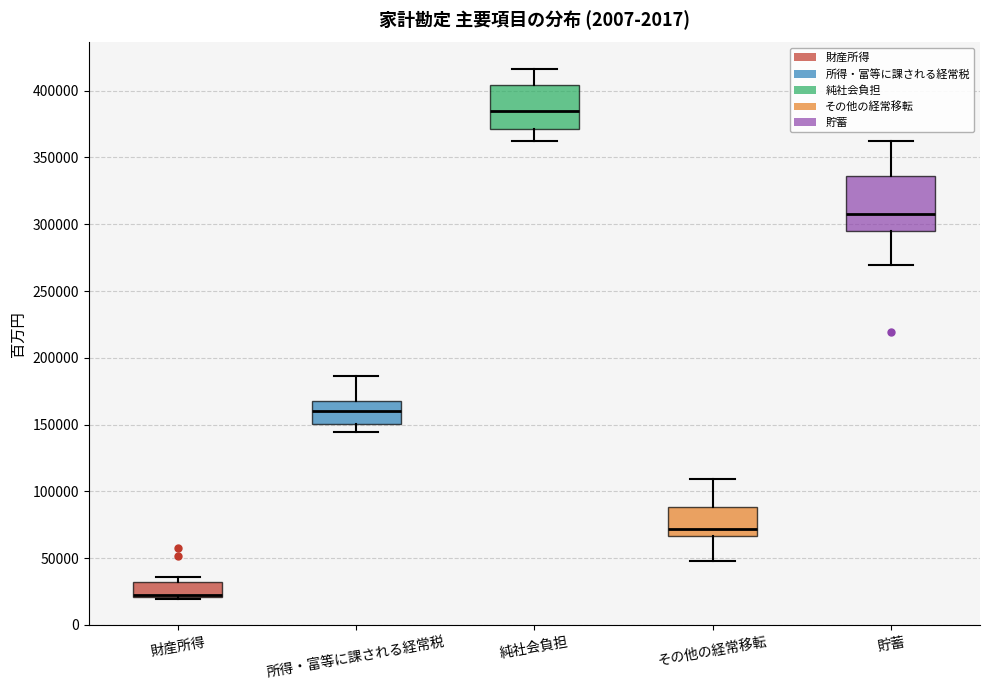

Reading left to right, read every box against the y-axis: the position of its median line, the range the box covers, and the ends of its whiskers. The values are not printed on the chart, so give them approximately, as read against the axis.

財産所得: median 20000 (just above the box's lower edge), box 20000 to 30000, whiskers 20000 to 35000
所得・富等に課される経常税: median 160000, box 150000 to 170000, whiskers 145000 to 185000
純社会負担: median 385000, box 370000 to 405000, whiskers 360000 to 415000
その他の経常移転: median 70000, box 65000 to 90000, whiskers 50000 to 110000
貯蓄: median 310000, box 295000 to 335000, whiskers 270000 to 365000